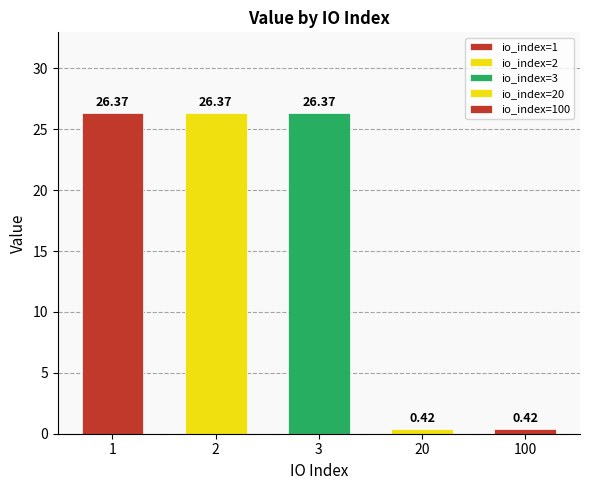

What is the sum of the values at 3 and 2?

52.7